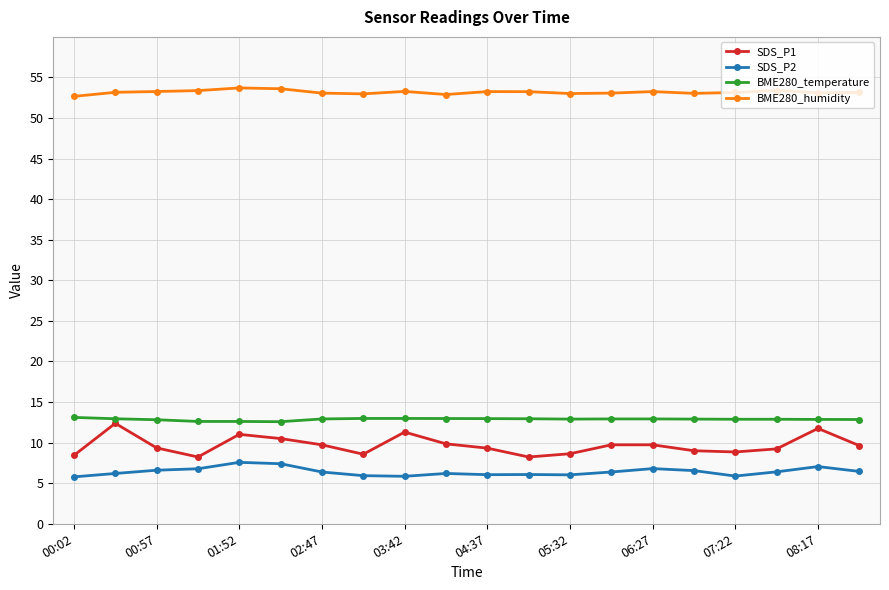

True or false: BME280_temperature and SDS_P2 cross at least once.

False